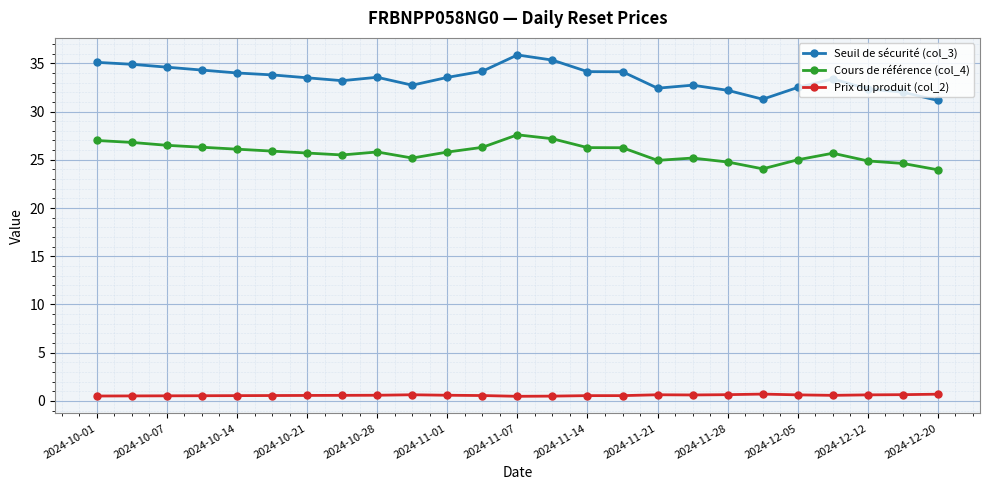

What are all the series names shown in the legend?

Seuil de sécurité (col_3), Cours de référence (col_4), Prix du produit (col_2)